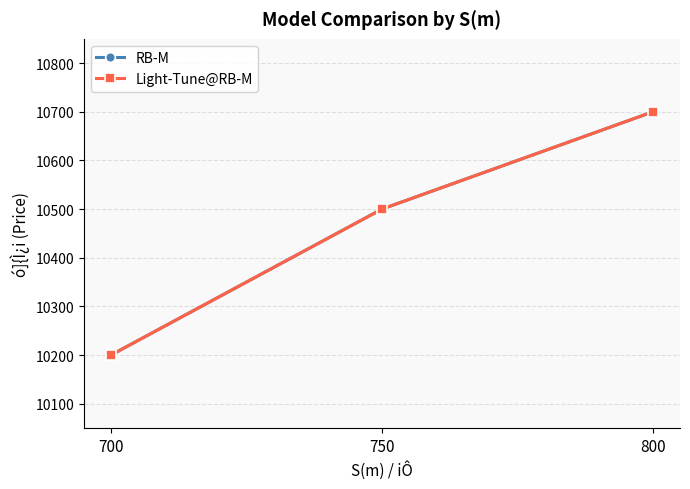

What is the difference between the RB-M values at 750 and 700?

300